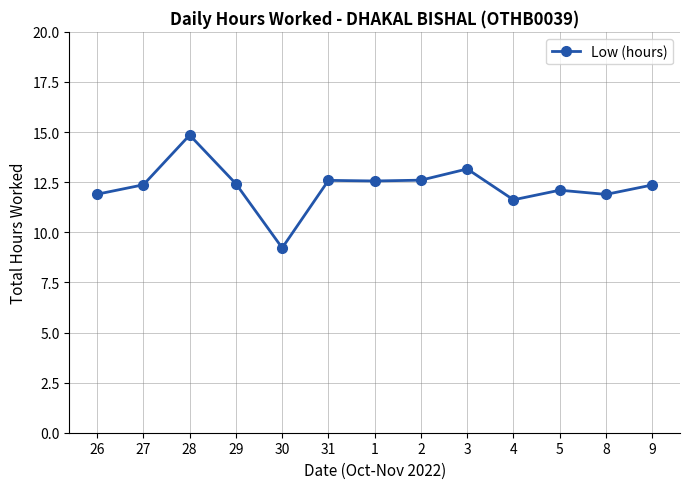

Is this an area chart (filled region under the line)?

No